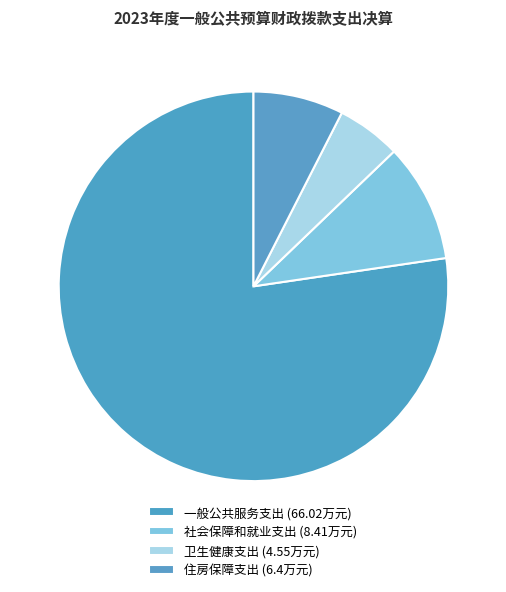

Rank the categories by value from lowest to highest.

卫生健康支出, 住房保障支出, 社会保障和就业支出, 一般公共服务支出